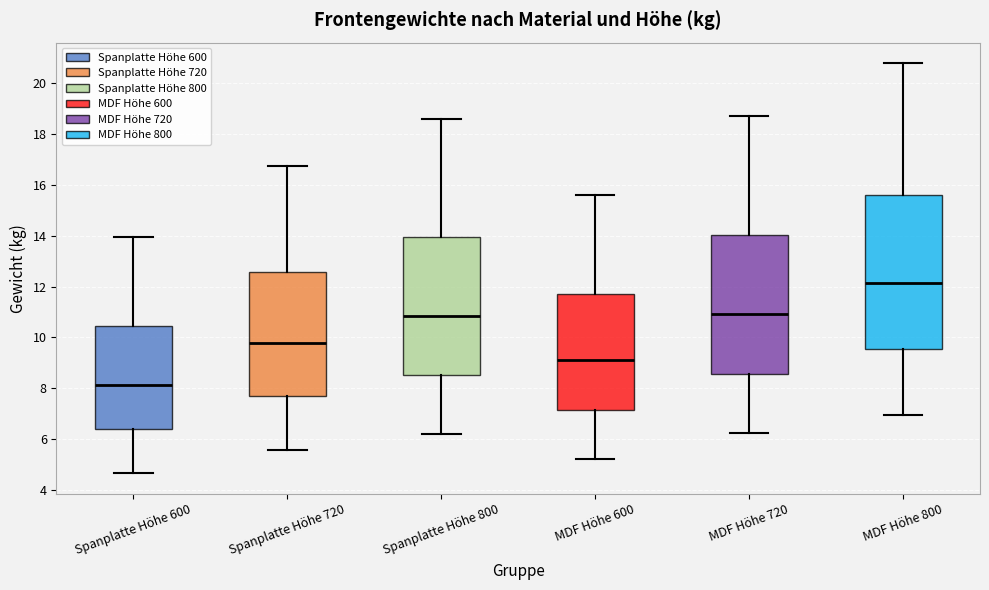

Where is the lower edge of the box for Spanplatte Höhe 600 on the y-axis? The values are not printed on the chart, so give them approximately, as read against the axis.

6.4